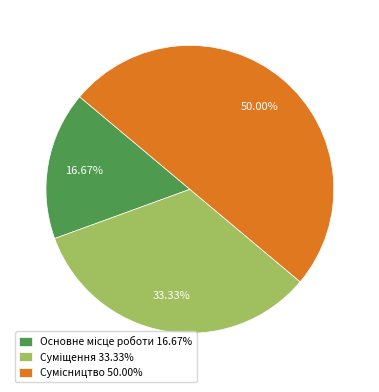

To the nearest percent, what is the average slice percentage?

33%